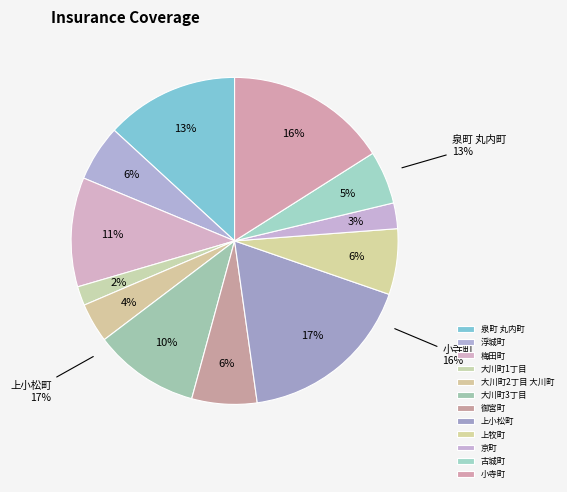

What is the ratio of the value at 大川町2丁目 大川町 to the value at 京町?

1.5